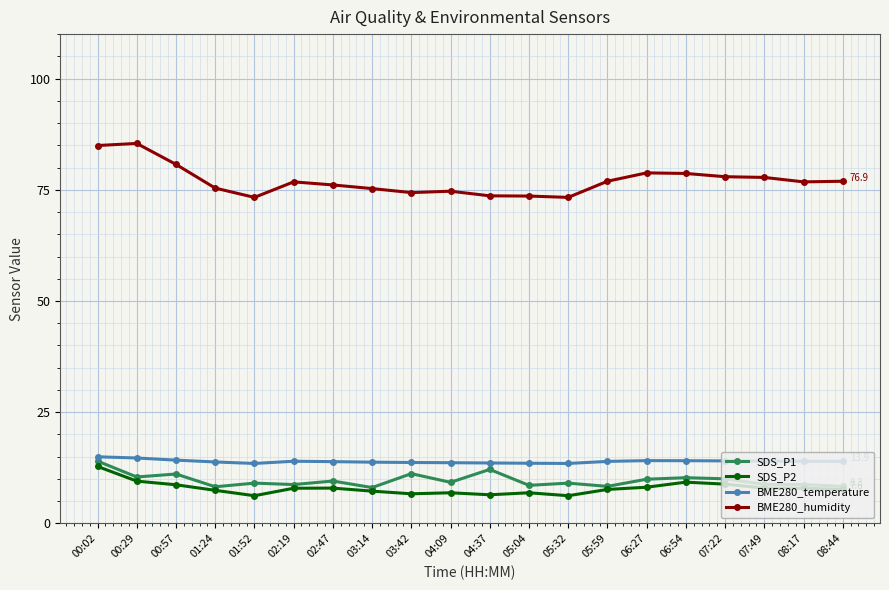

What is the difference between the maximum and second lowest values in the SDS_P2 series?

6.6